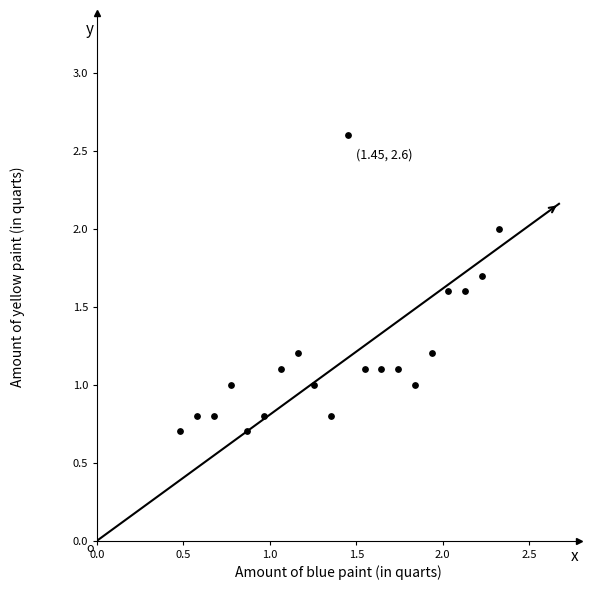

What is the range of Y values (max minus min)?

1.9